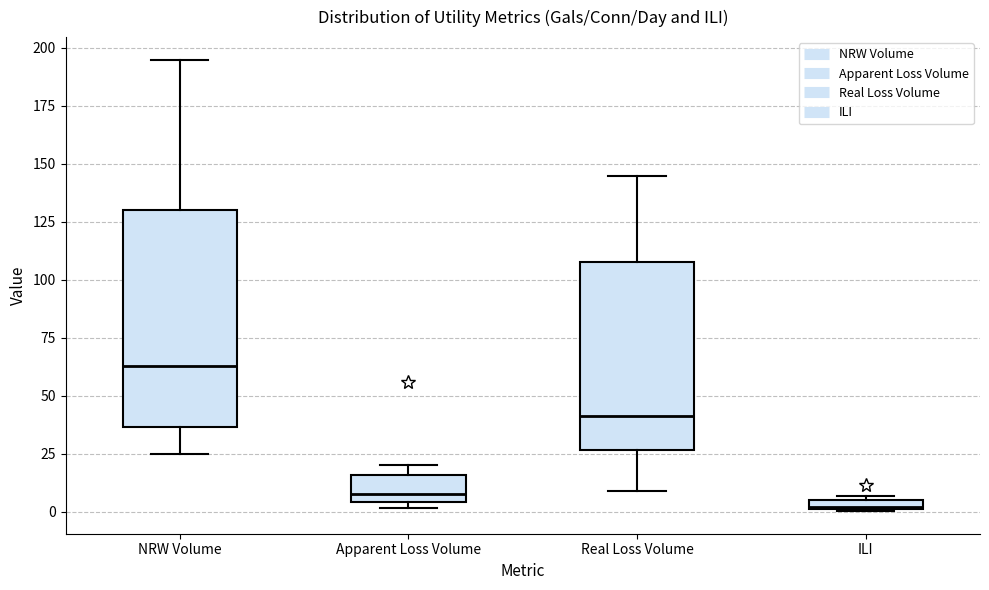

Where is the upper edge of the box for ILI on the y-axis? The values are not printed on the chart, so give them approximately, as read against the axis.

5